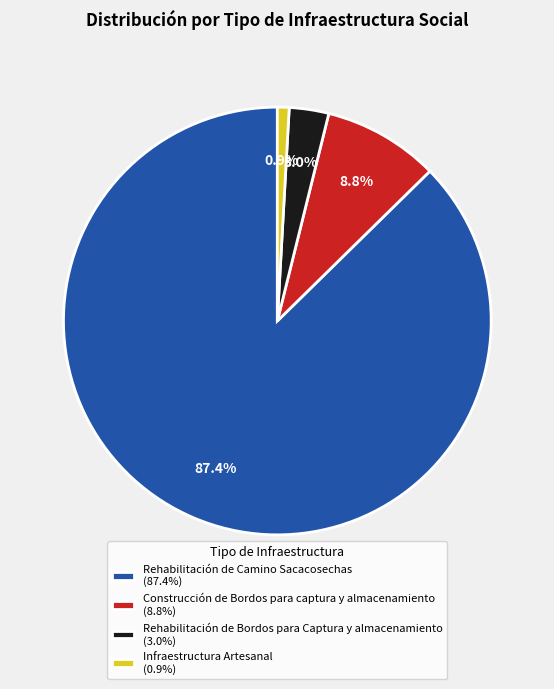

How many segments does this pie chart have?

4